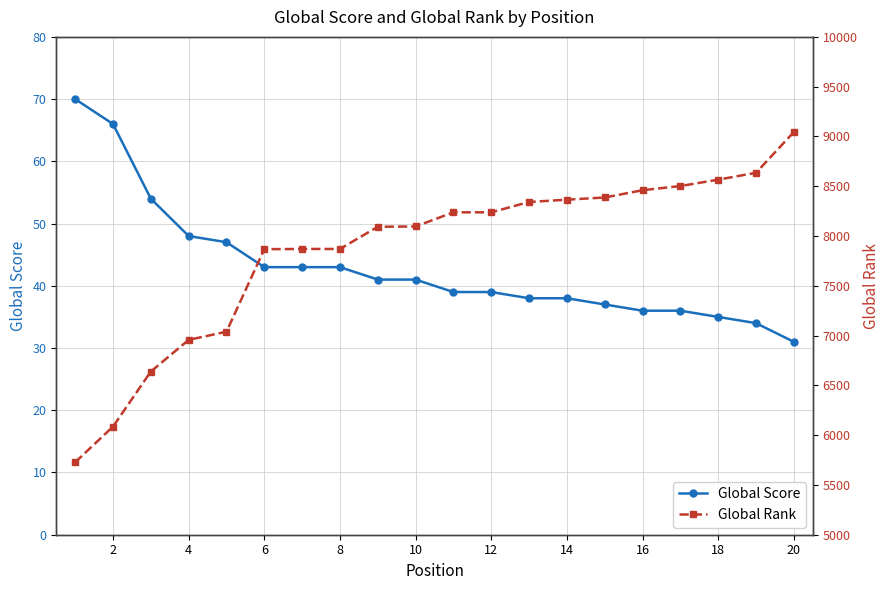

True or false: Global Rank and Global Score intersect in this chart.

False